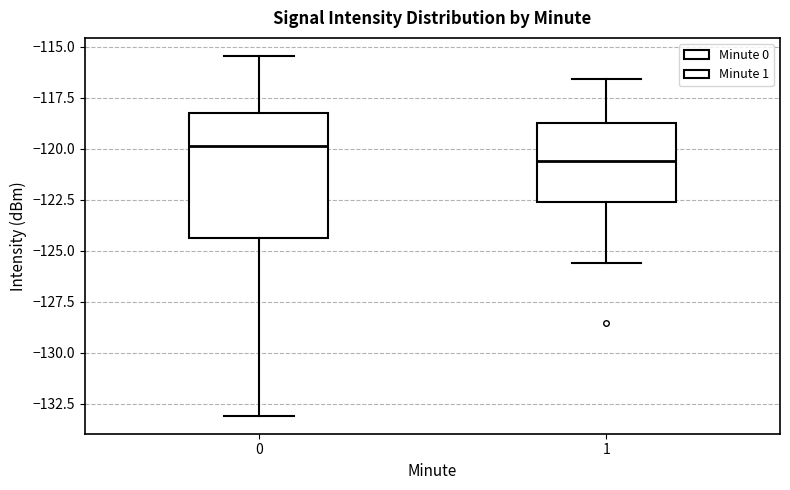

Comparing the boxes themselves (not the whiskers), which one is the tallest?

0